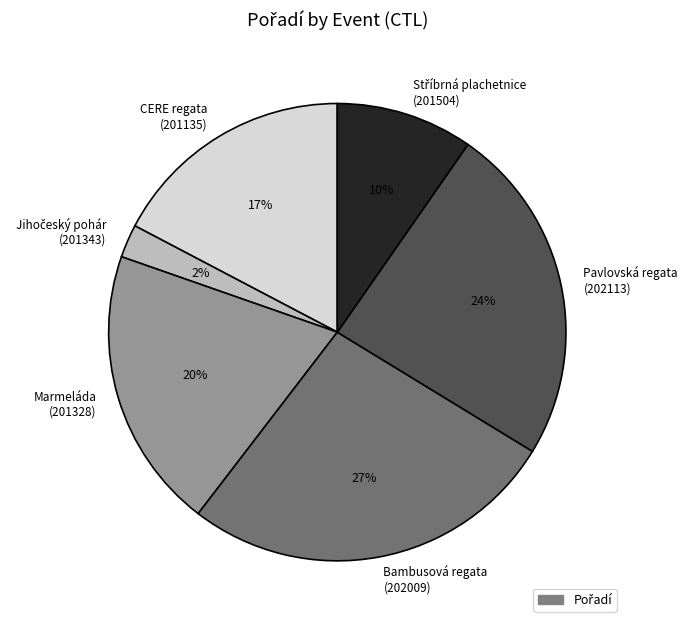

Combined, do Bambusová regata (202009) and Pavlovská regata (202113) account for over 50%?

Yes